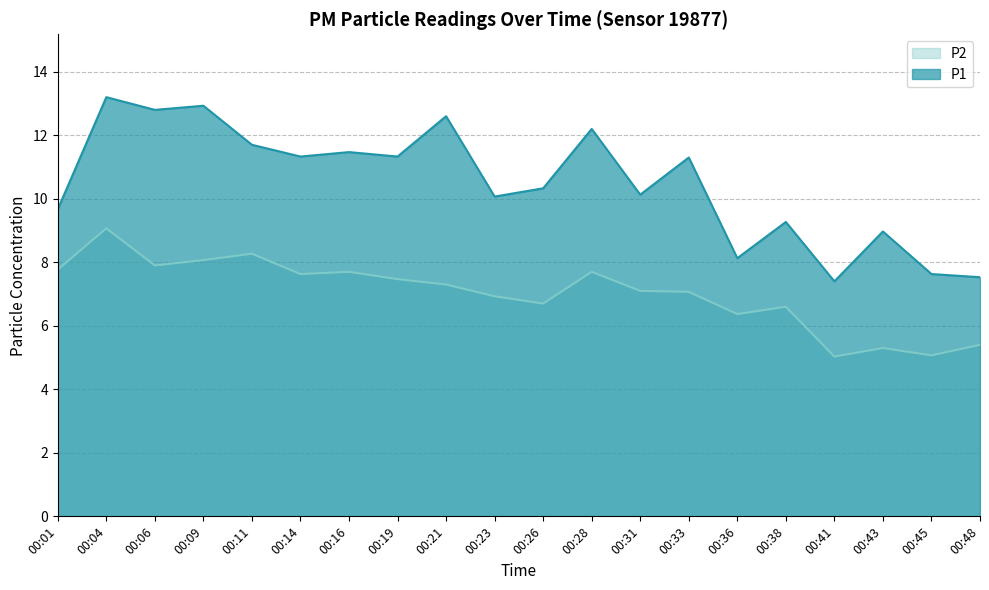

The value of P2 at 00:41 is 5.0. True or false?

True